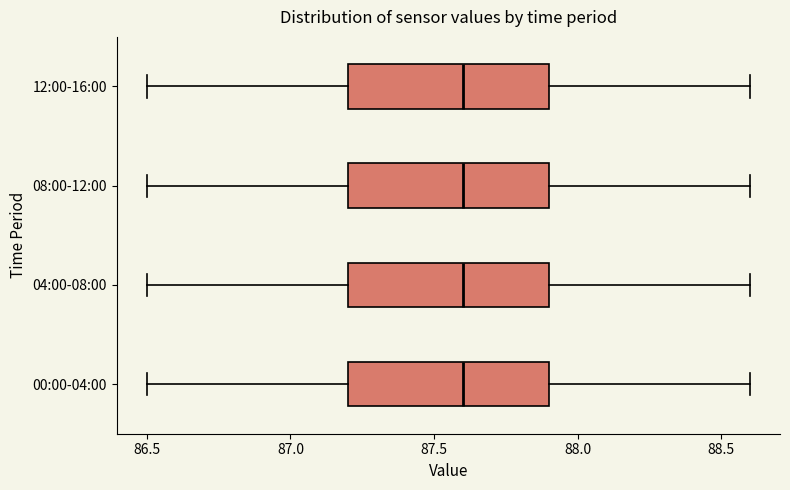

Where does the left whisker of the box for 12:00-16:00 end on the x-axis? The values are not printed on the chart, so give them approximately, as read against the axis.

86.5